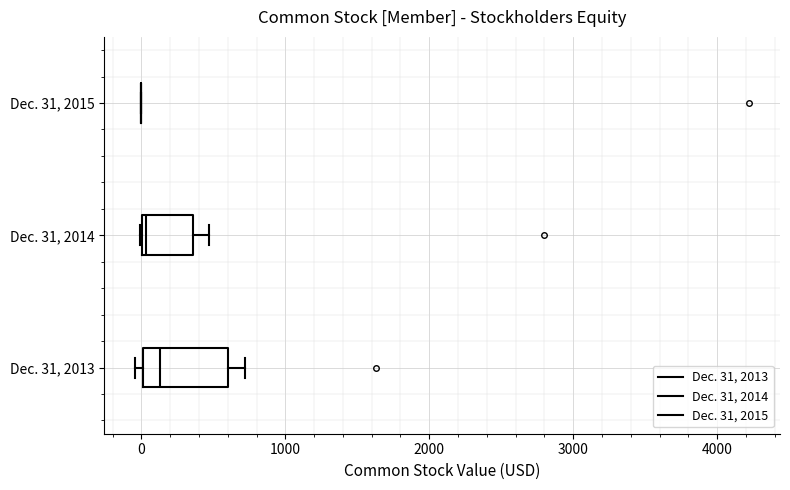

Comparing the boxes themselves (not the whiskers), which one is the widest?

Dec. 31, 2013